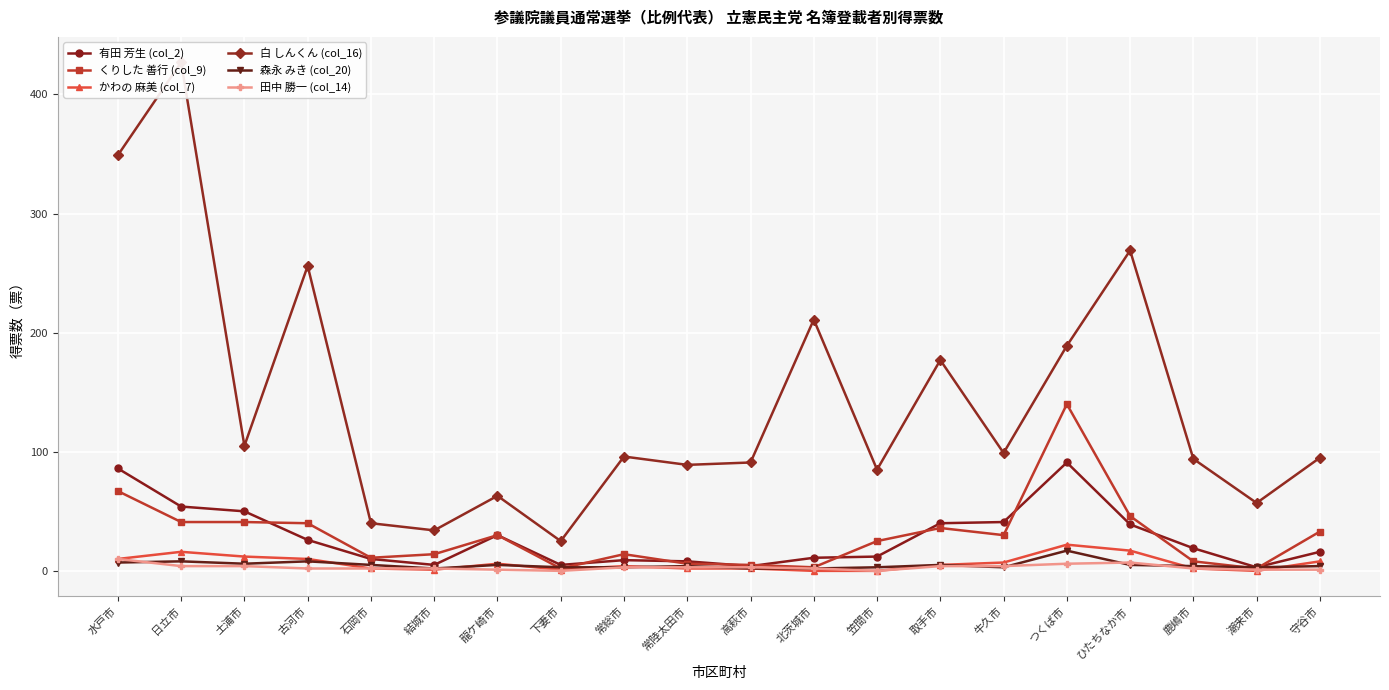

Where is 田中 勝一 (col_14) nearest to the value 5?

日立市